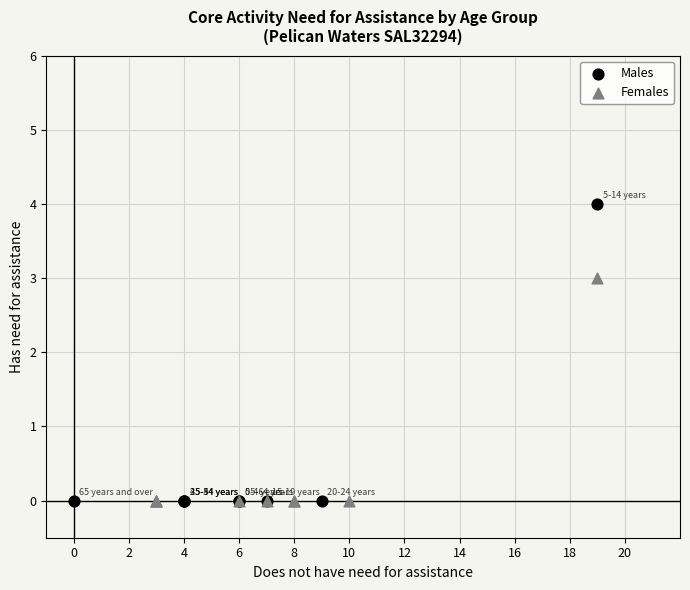

Which series has the widest spread of Y values?

Males